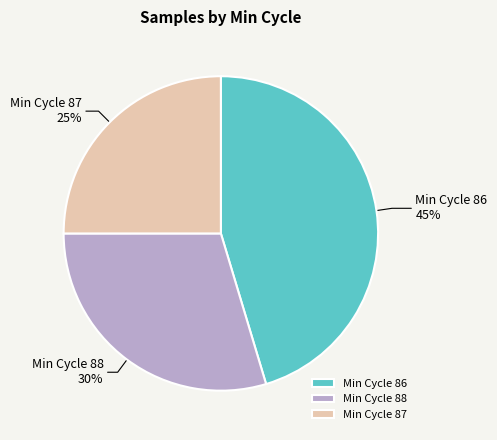

How many slices are in this pie chart?

3